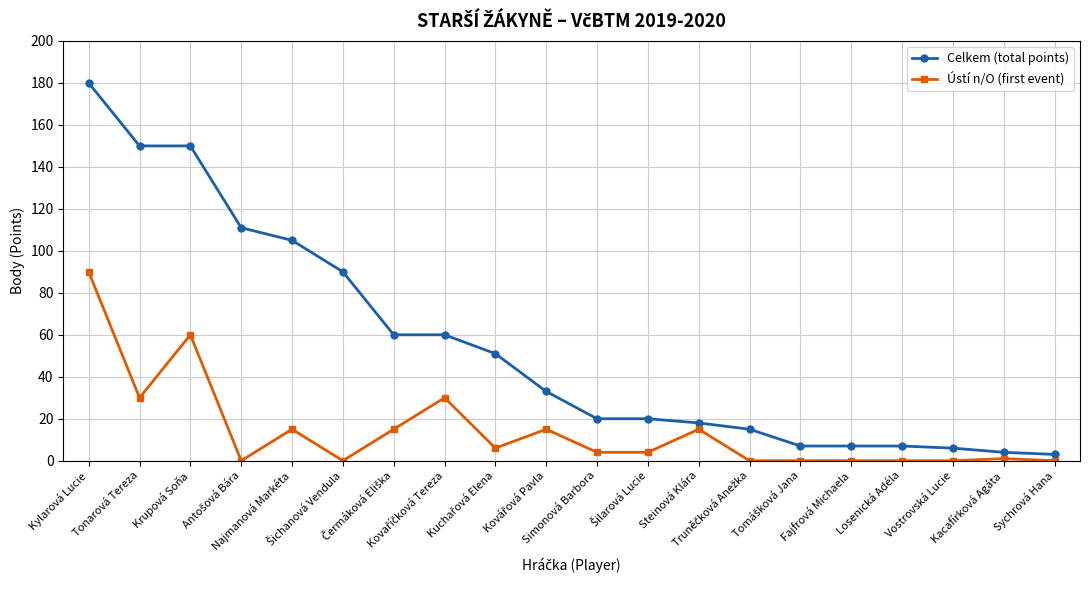

What is the greatest value displayed?

180